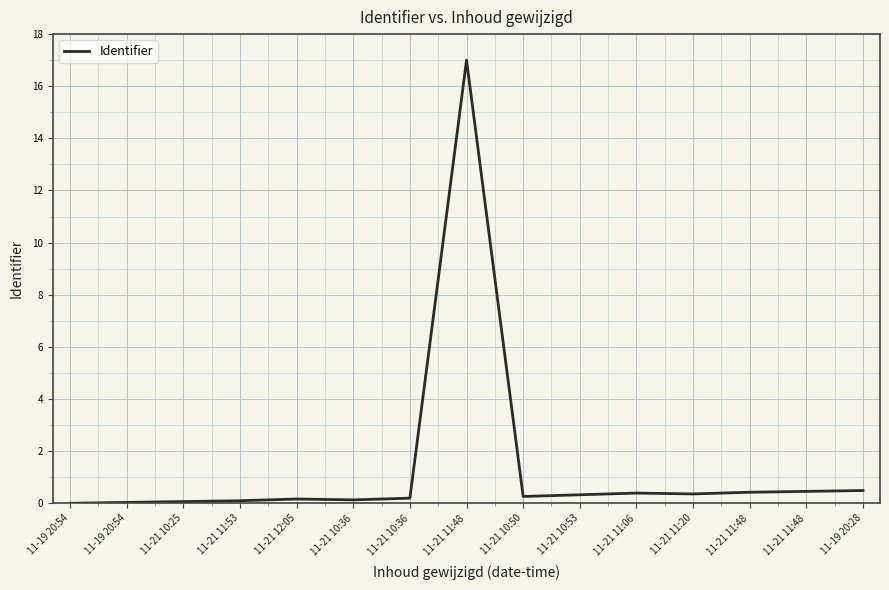

Does the chart have visible grid lines?

Yes